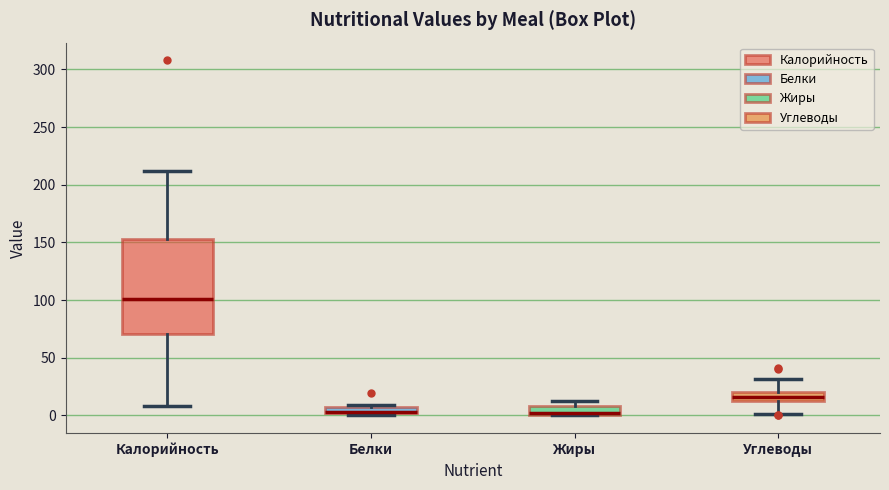

Where is the upper edge of the box for Жиры on the y-axis? The values are not printed on the chart, so give them approximately, as read against the axis.

10